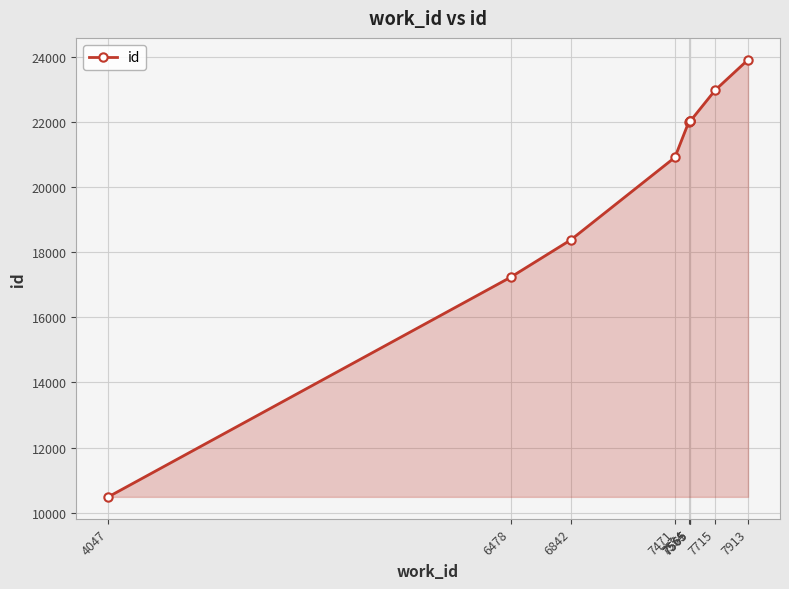

Reading left to right, list all the values displayed in this chart.

4047=10485	6478=17225	6842=18372	7471=20904	7554=21980	7565=22011	7565=22012	7565=22023	7715=22970	7913=23901